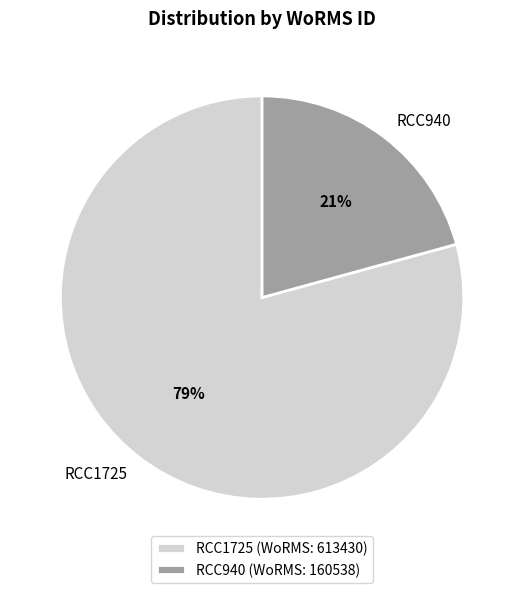

Between RCC940 and RCC1725, which is larger?

RCC1725